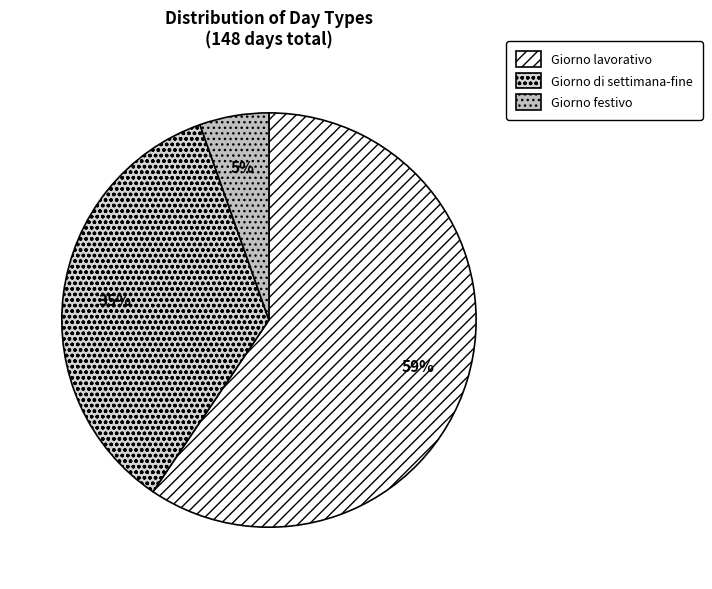

Does any single category account for the majority?

Yes